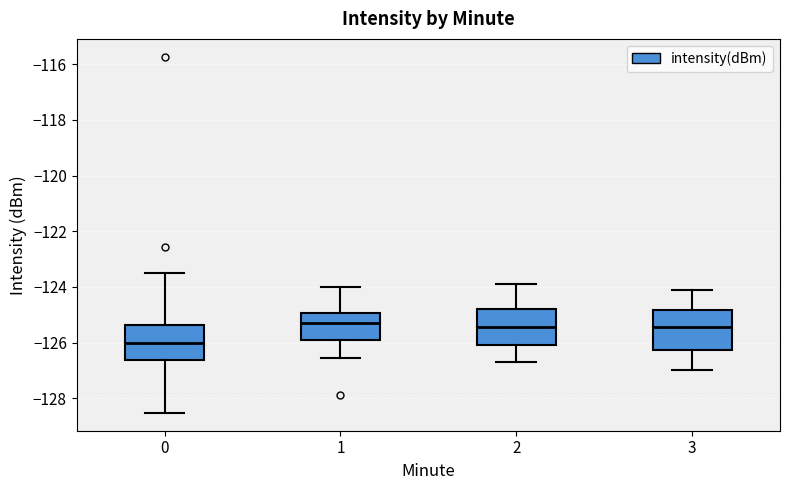

Reading left to right, read every box against the y-axis: the position of its median line, the range the box covers, and the ends of its whiskers. The values are not printed on the chart, so give them approximately, as read against the axis.

0: median -126.0, box -126.6 to -125.4, whiskers -128.6 to -123.4
1: median -125.2, box -125.8 to -125.0, whiskers -126.6 to -124.0
2: median -125.4, box -126.0 to -124.8, whiskers -126.6 to -123.8
3: median -125.4, box -126.2 to -124.8, whiskers -127.0 to -124.0